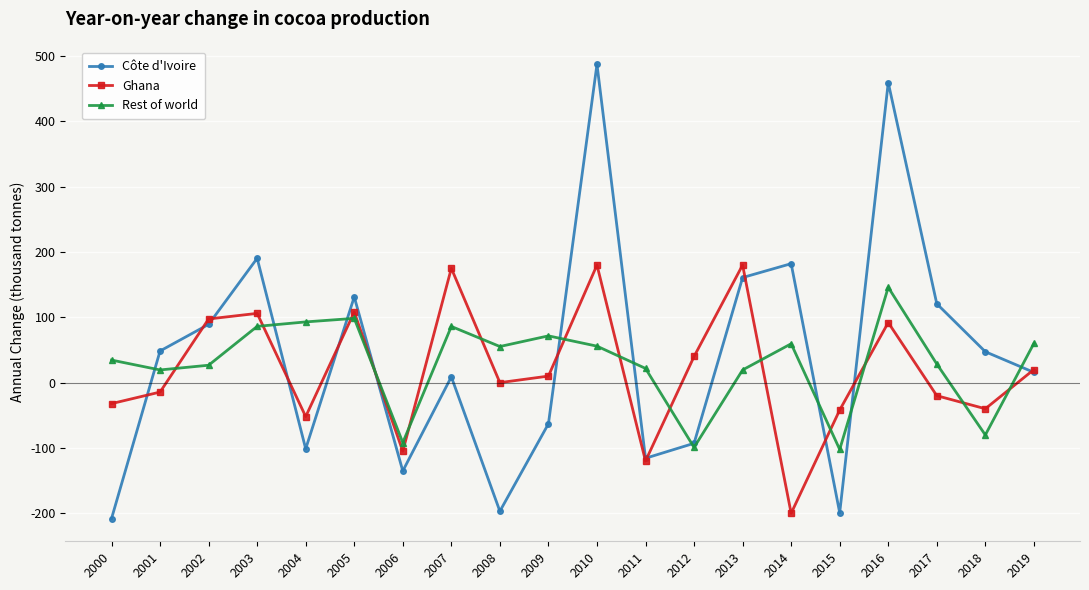

What is the difference between the second highest and minimum values in the Ghana series?

380.0